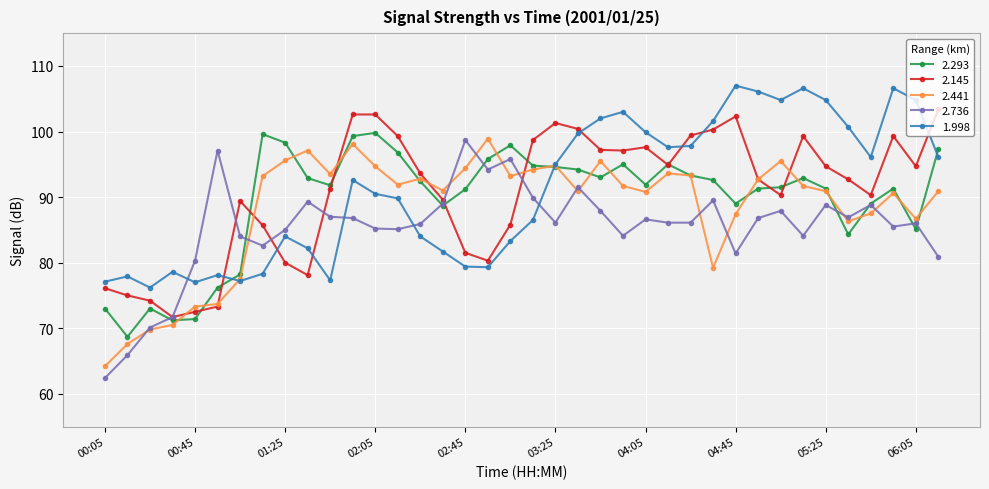

What is the value of the 2.293 point at the 16th from the left?

88.7